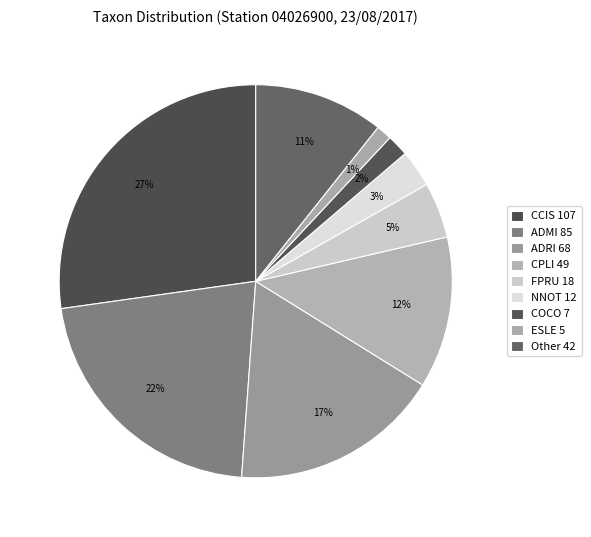

What percentage is the NNOT slice, to the nearest percent?

3%